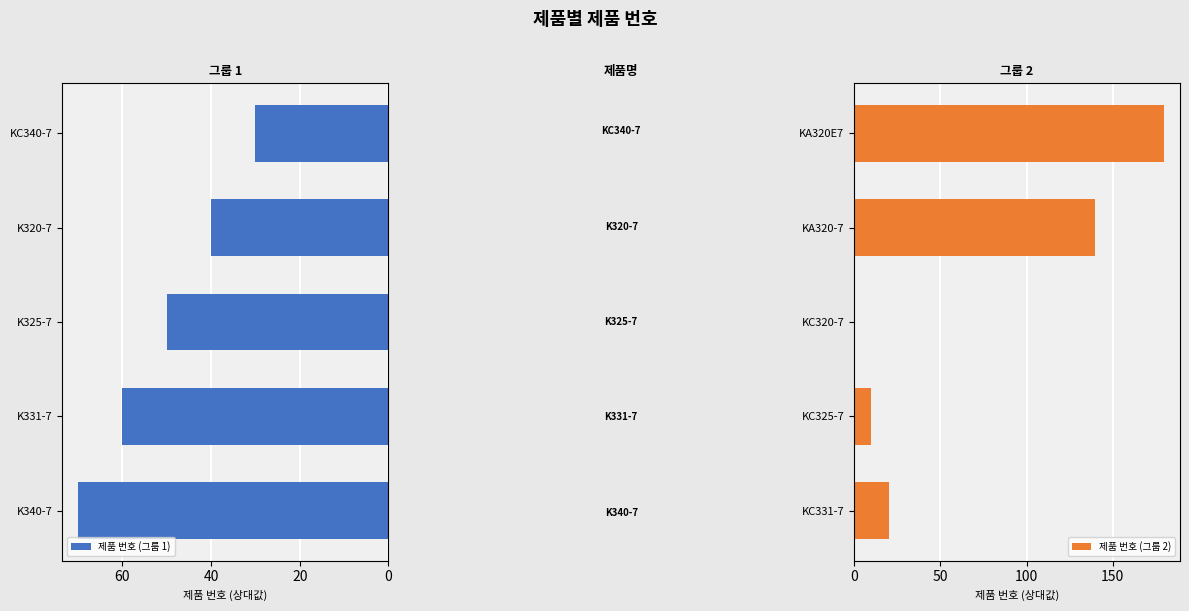

Which series has the widest spread of values?

제품 번호 (그룹 2)